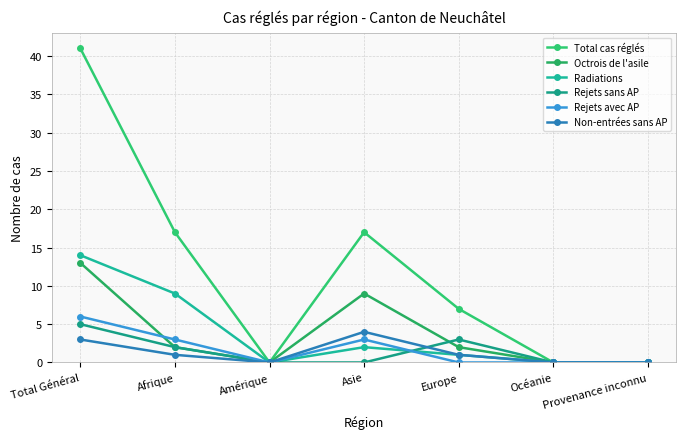

True or false: Non-entrées sans AP and Octrois de l'asile intersect in this chart.

False